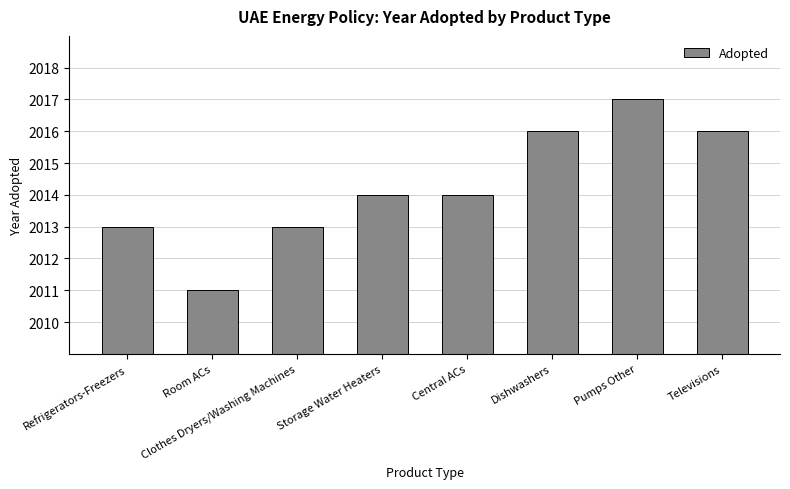

Reading right to left, list all the values displayed in this chart.

Televisions=2016	Pumps Other=2017	Dishwashers=2016	Central ACs=2014	Storage Water Heaters=2014	Clothes Dryers/Washing Machines=2013	Room ACs=2011	Refrigerators-Freezers=2013